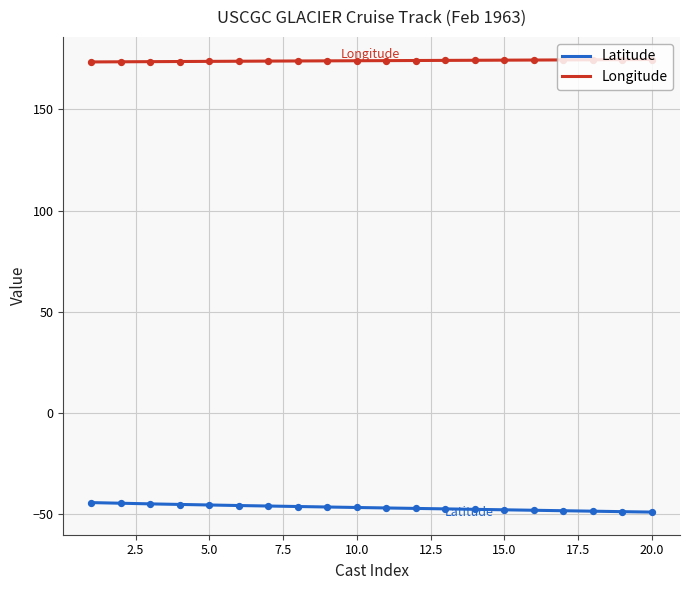

At which category is the sum across all series the highest?

1